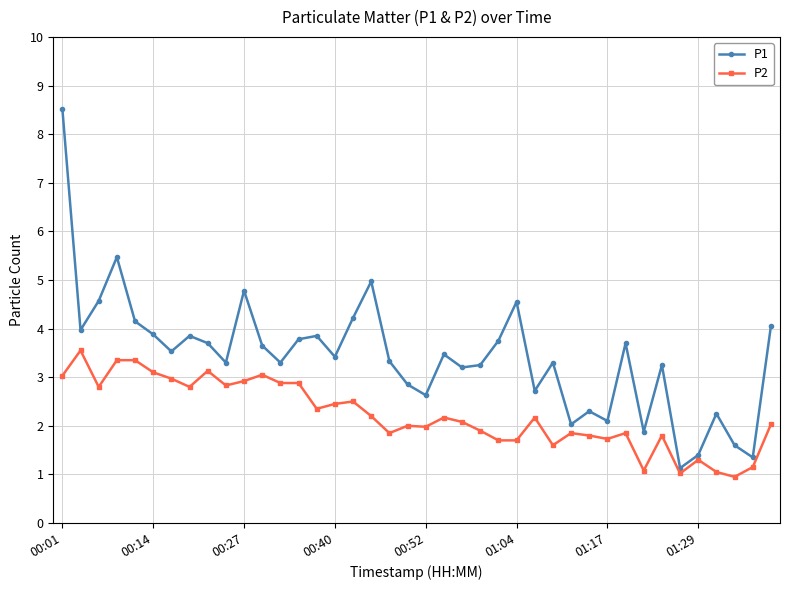

Count the number of categories in the chart.

40